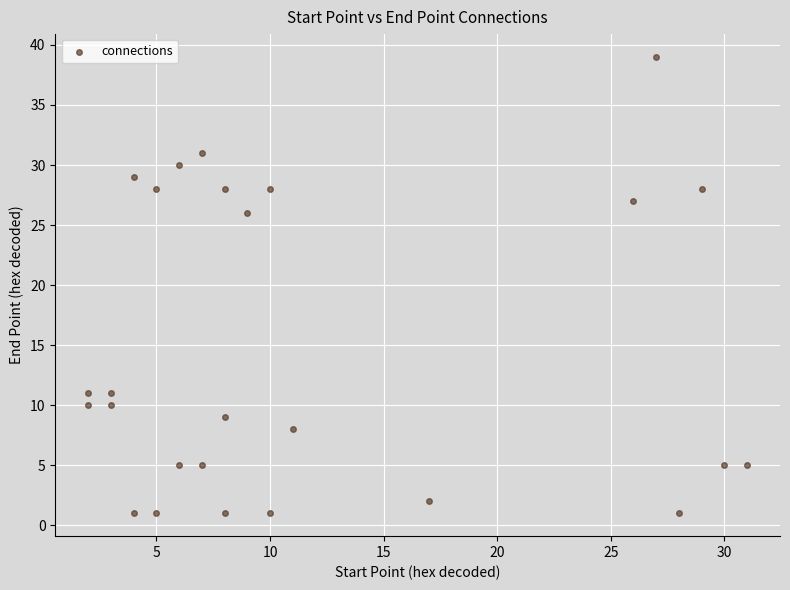

What Y value in the scatter plot is closest to 20?

26